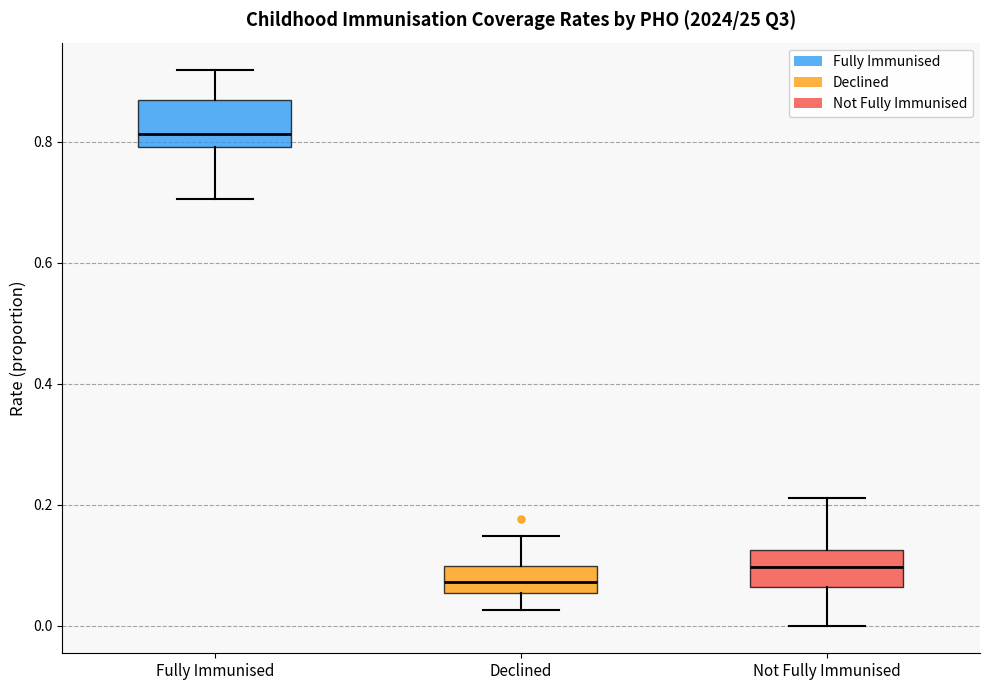

Where is the upper edge of the box for Declined on the y-axis? The values are not printed on the chart, so give them approximately, as read against the axis.

0.10